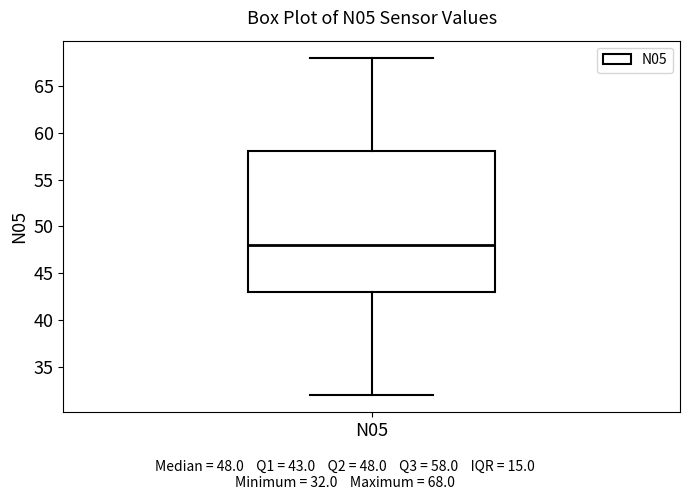

Read this box plot against the y-axis: the position of the median line, the range covered by the box, and the ends of both whiskers. The values are not printed on the chart, so give them approximately, as read against the axis.

median 48, box 43 to 58, whiskers 32 to 68